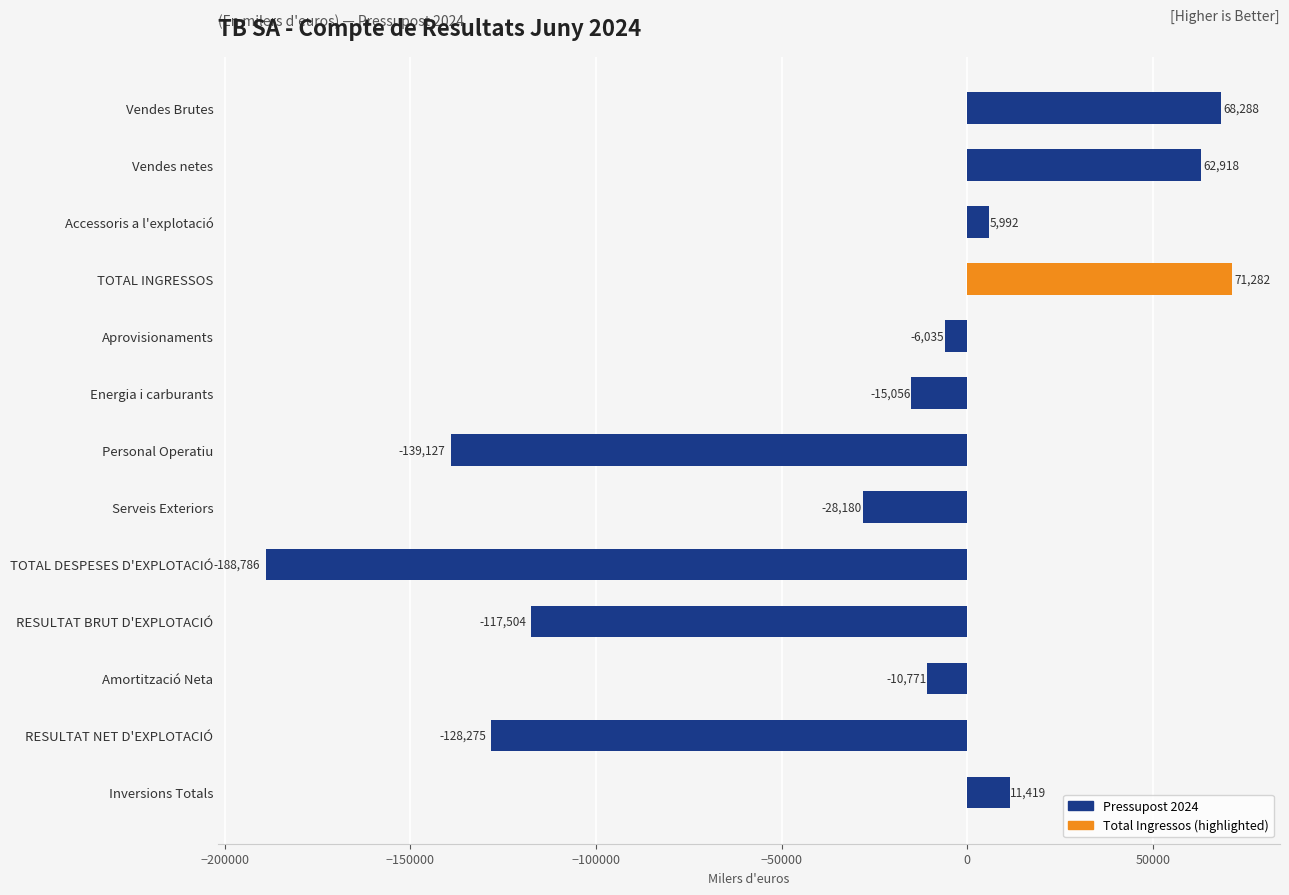

What is the value of the 12th bar from the top?

-128275.1